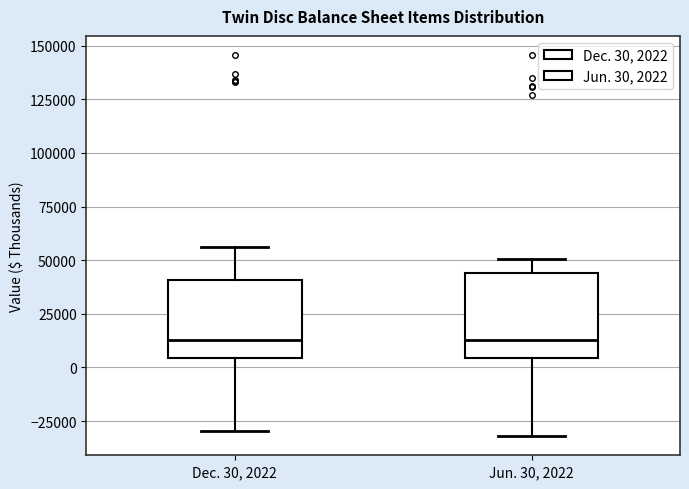

Reading left to right, transcribe this box plot: for each box, give where its median line is, the range the box spans, and where its two whiskers end, as read against the y-axis. The values are not printed on the chart, so give them approximately, as read against the axis.

Dec. 30, 2022: median 15000, box 5000 to 40000, whiskers -30000 to 55000
Jun. 30, 2022: median 15000, box 5000 to 45000, whiskers -30000 to 50000